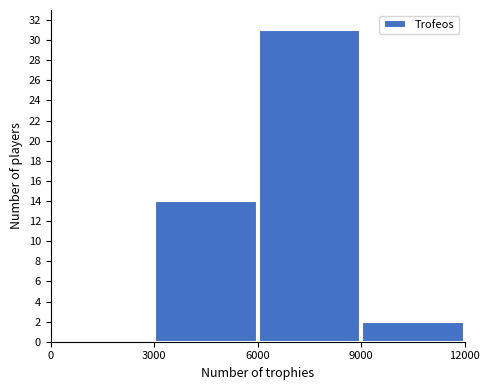

What is the height of the bar covering 6000 to 9000 on the x-axis? The values are not printed on the chart, so give them approximately, as read against the axis.

31